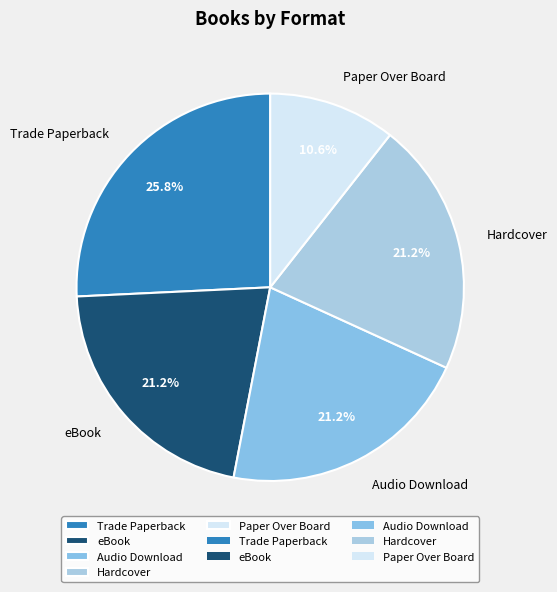

Count the number of slices in the pie.

5